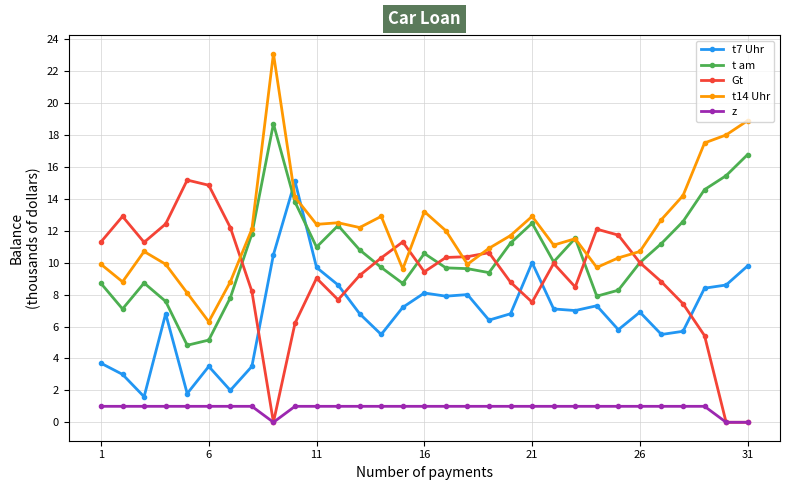

At how many categories does at least one series exceed 4?

31